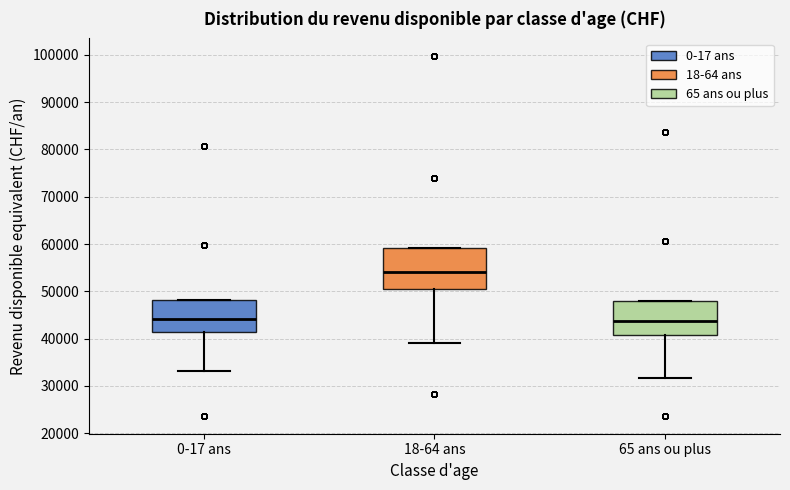

Reading left to right, transcribe this box plot: for each box, give where its median line is, the range the box spans, and where its two whiskers end, as read against the y-axis. The values are not printed on the chart, so give them approximately, as read against the axis.

0-17 ans: median 44000, box 41000 to 48000, whiskers 33000 to 48000
18-64 ans: median 54000, box 50000 to 59000, whiskers 39000 to 59000
65 ans ou plus: median 44000, box 41000 to 48000, whiskers 32000 to 48000